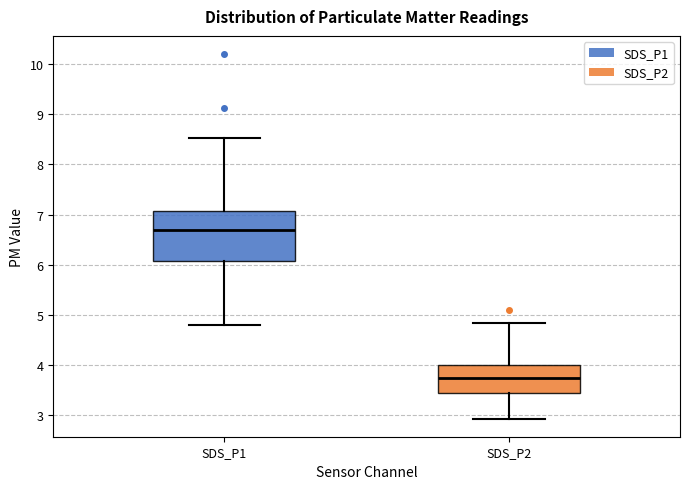

Where is the upper edge of the box for SDS_P2 on the y-axis? The values are not printed on the chart, so give them approximately, as read against the axis.

4.0